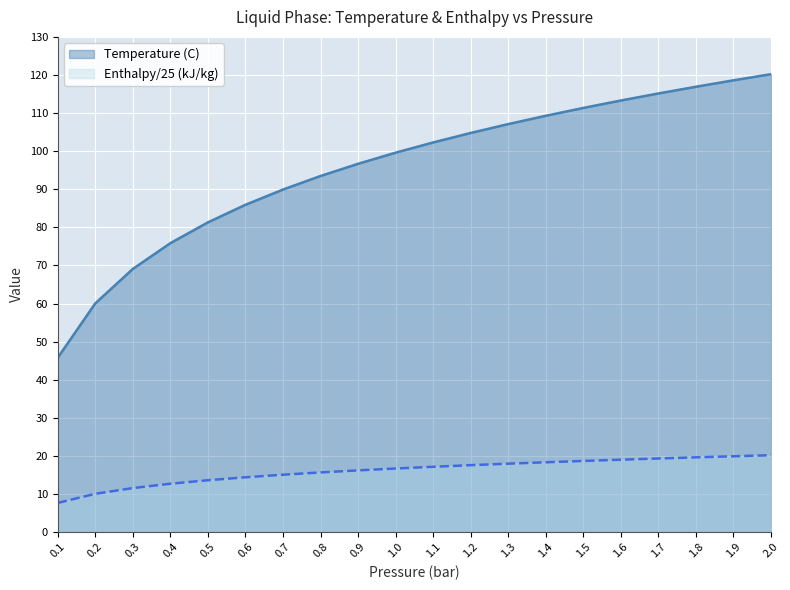

True or false: Enthalpy (kJ/kg) and Temperature (C) intersect in this chart.

False